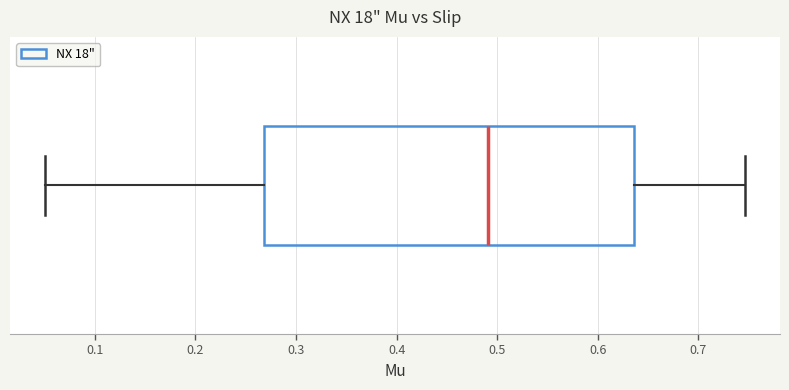

Where is the left edge of the box on the x-axis? The values are not printed on the chart, so give them approximately, as read against the axis.

0.27